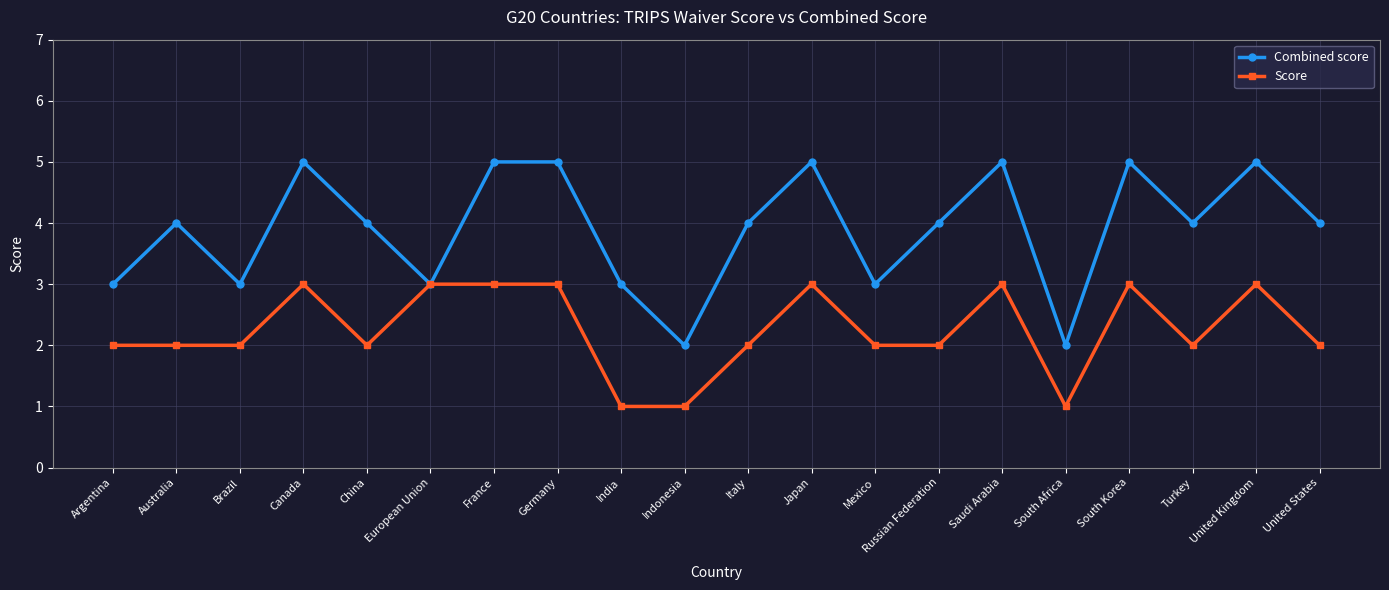

What position from the left is Canada?

4